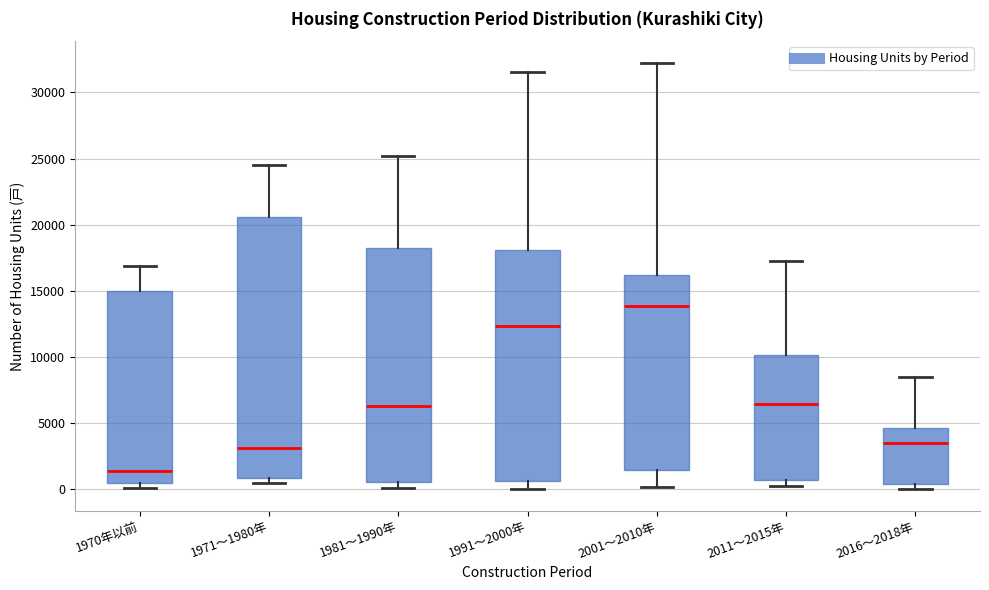

Where does the median line of the box for 1971～1980年 sit on the y-axis? The values are not printed on the chart, so give them approximately, as read against the axis.

3000